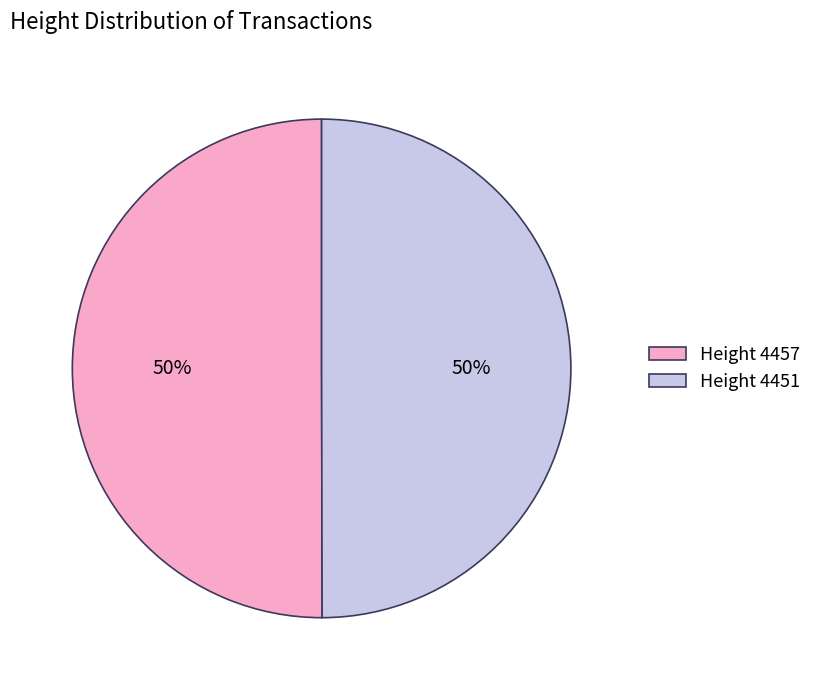

To the nearest percent, what portion does Height 4457 represent?

50%